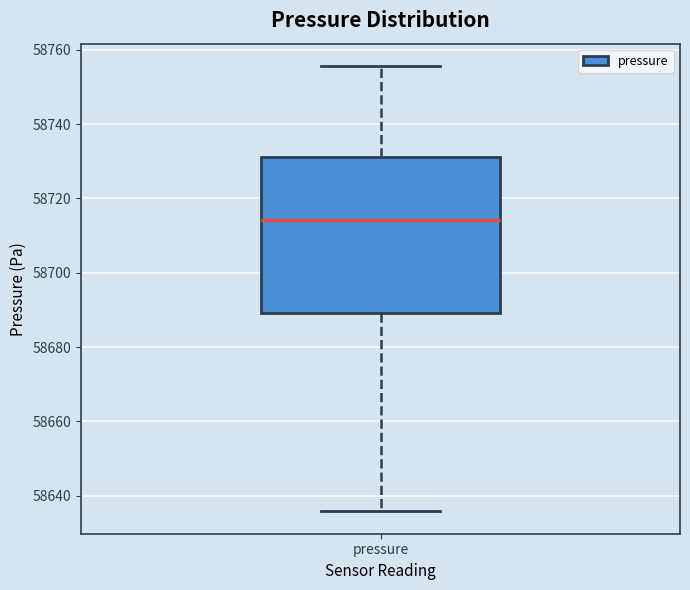

Transcribe this box plot: give where the median line is, the range the box spans, and where the two whiskers end, as read against the y-axis. The values are not printed on the chart, so give them approximately, as read against the axis.

median 58714, box 58690 to 58732, whiskers 58636 to 58756